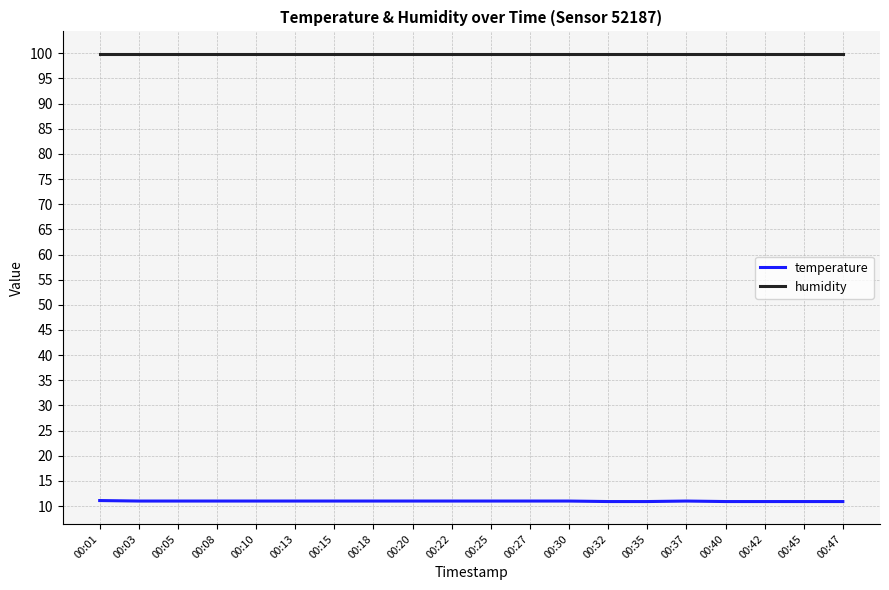

What is the maximum value shown in the chart?

99.9